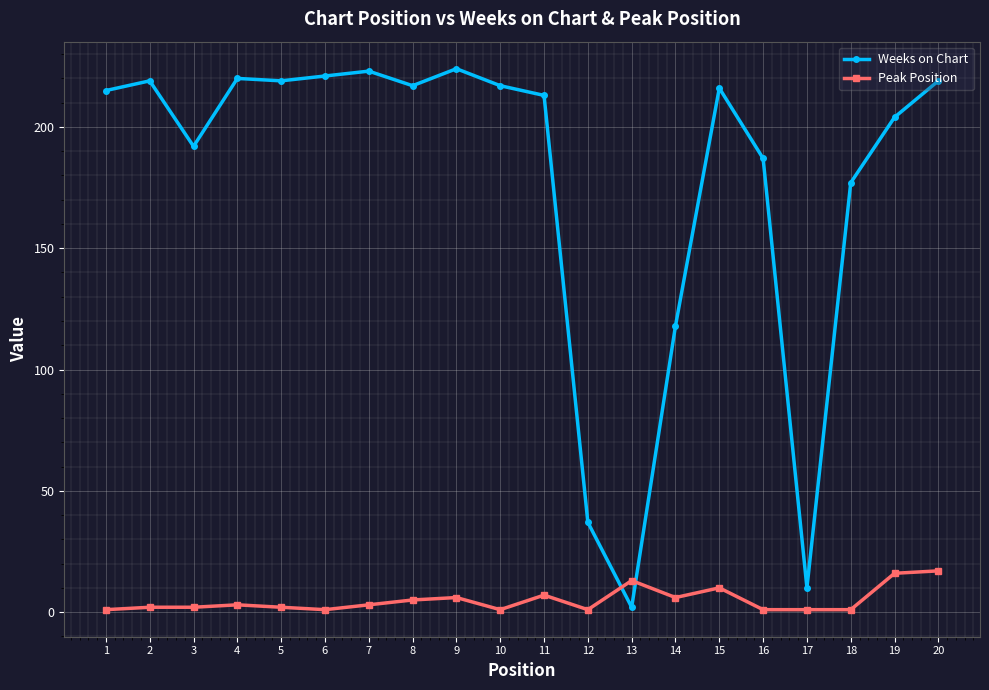

Which series has the widest spread of values?

Weeks on Chart